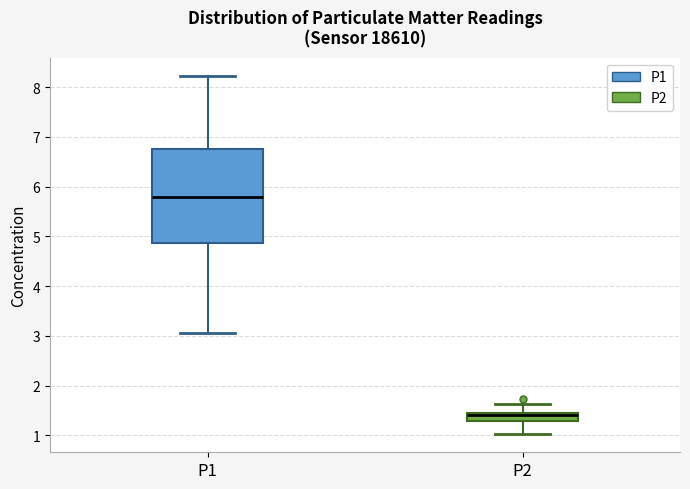

Reading left to right, transcribe this box plot: for each box, give where its median line is, the range the box spans, and where its two whiskers end, as read against the y-axis. The values are not printed on the chart, so give them approximately, as read against the axis.

P1: median 5.8, box 4.9 to 6.8, whiskers 3.1 to 8.2
P2: median 1.4, box 1.3 to 1.5, whiskers 1.0 to 1.6